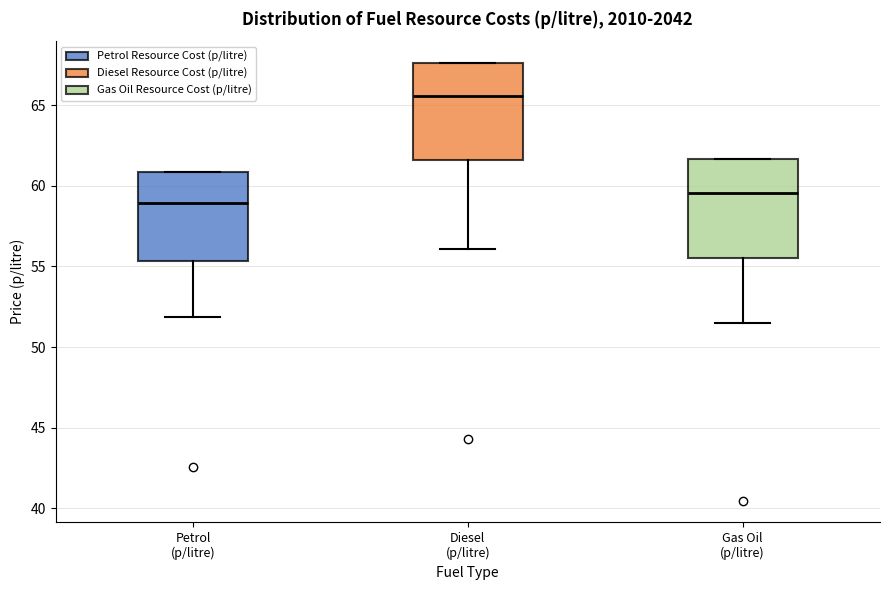

Reading left to right, read every box against the y-axis: the position of its median line, the range the box covers, and the ends of its whiskers. The values are not printed on the chart, so give them approximately, as read against the axis.

Petrol (p/litre): median 59.0, box 55.5 to 61.0, whiskers 52.0 to 61.0
Diesel (p/litre): median 65.5, box 61.5 to 67.5, whiskers 56.0 to 67.5
Gas Oil (p/litre): median 59.5, box 55.5 to 61.5, whiskers 51.5 to 61.5